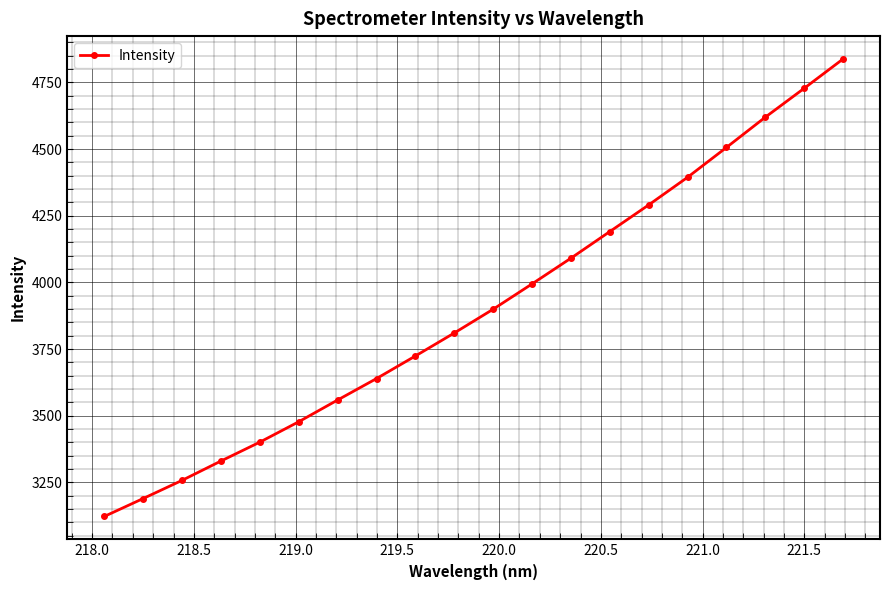

Reading right to left, list all the values displayed in this chart.

4837.8	4727.9	4619.6	4506.2	4394.3	4290.7	4190.7	4090.9	3994.5	3899.5	3810.4	3724.1	3639.4	3558.9	3477.4	3400.9	3330.1	3257.5	3189.4	3122.1